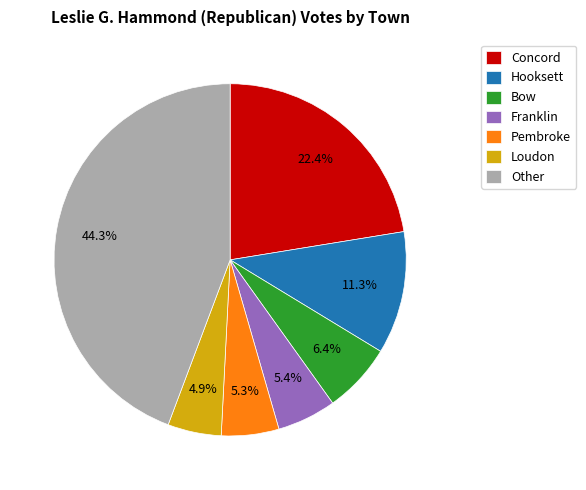

What percentage do Franklin and Other together represent?

49.7%